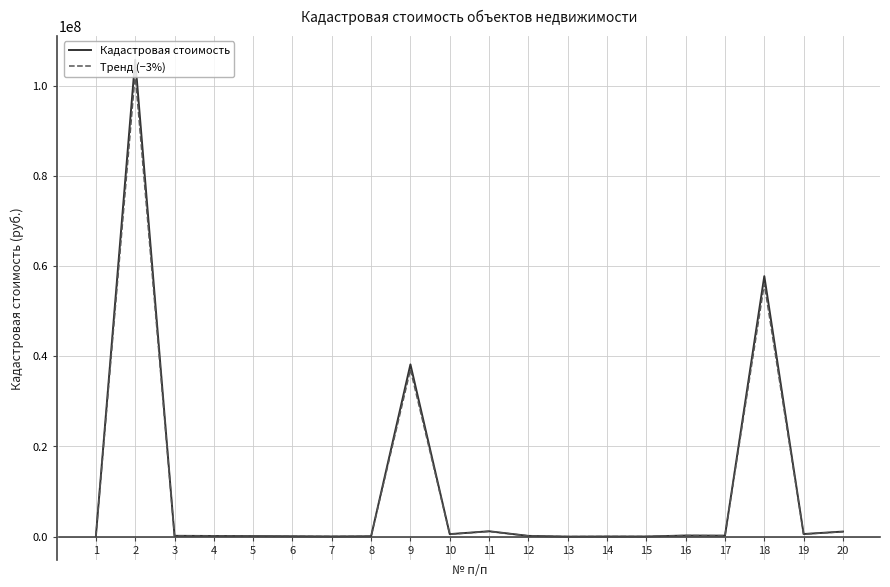

What is the difference between the maximum and second lowest values in the Тренд (−3%) series?

102559400.0